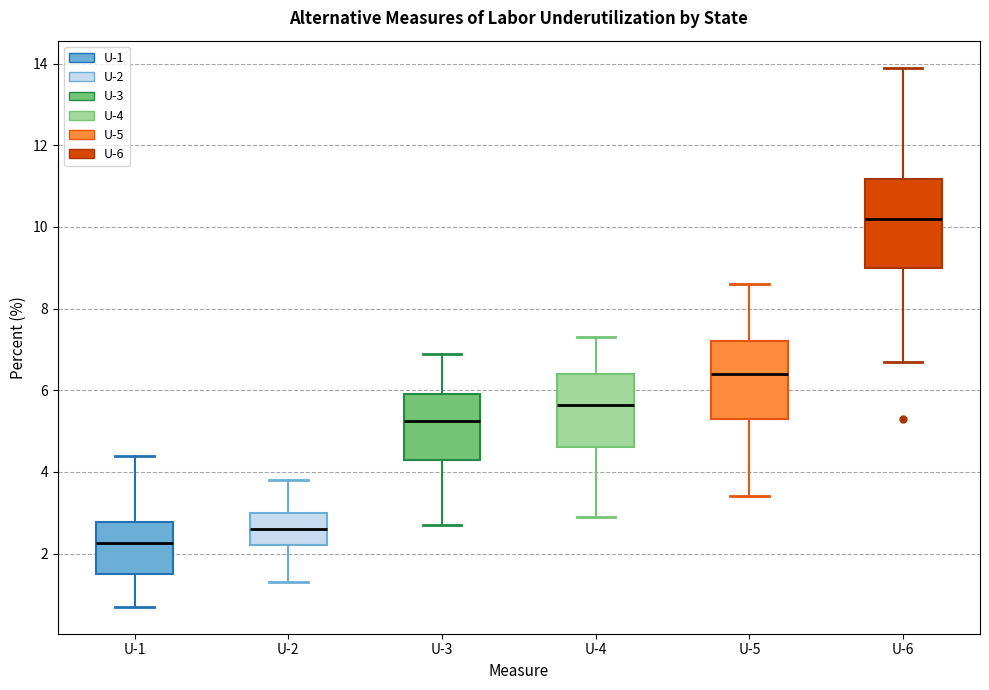

Which box's median line is the highest?

U-6